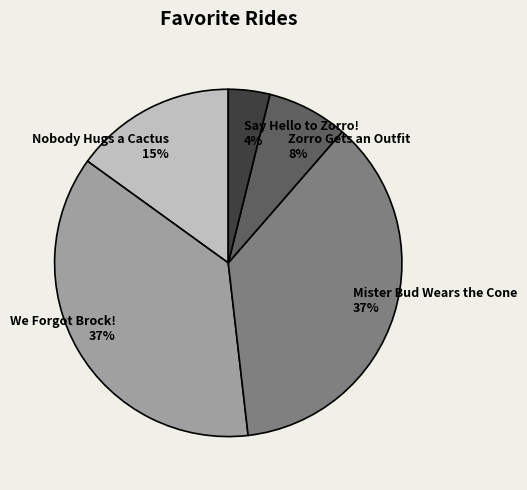

What percentage is the We Forgot Brock! slice, to the nearest percent?

37%